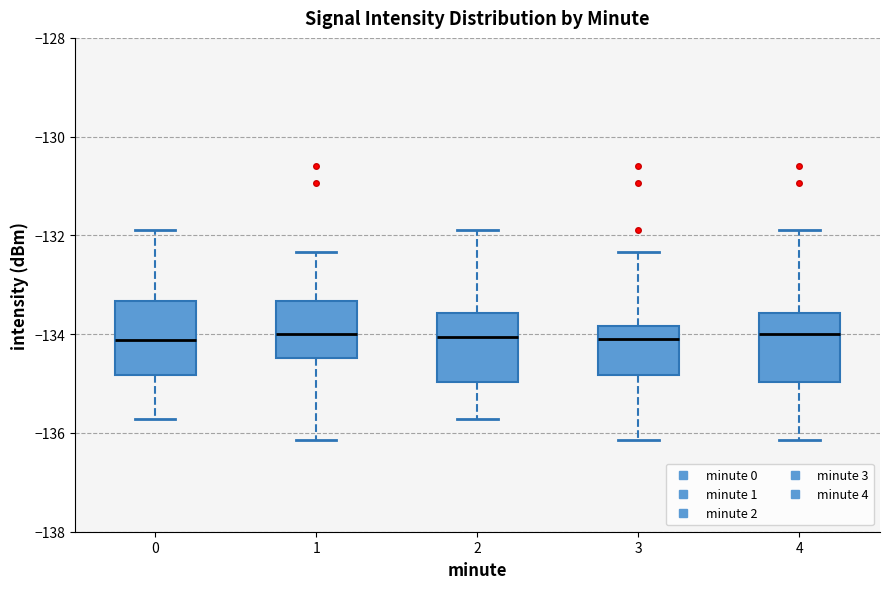

Reading left to right, transcribe this box plot: for each box, give where its median line is, the range the box spans, and where its two whiskers end, as read against the y-axis. The values are not printed on the chart, so give them approximately, as read against the axis.

0: median -134.2, box -134.8 to -133.4, whiskers -135.8 to -131.8
1: median -134.0, box -134.4 to -133.4, whiskers -136.2 to -132.4
2: median -134.0, box -135.0 to -133.6, whiskers -135.8 to -131.8
3: median -134.0, box -134.8 to -133.8, whiskers -136.2 to -132.4
4: median -134.0, box -135.0 to -133.6, whiskers -136.2 to -131.8